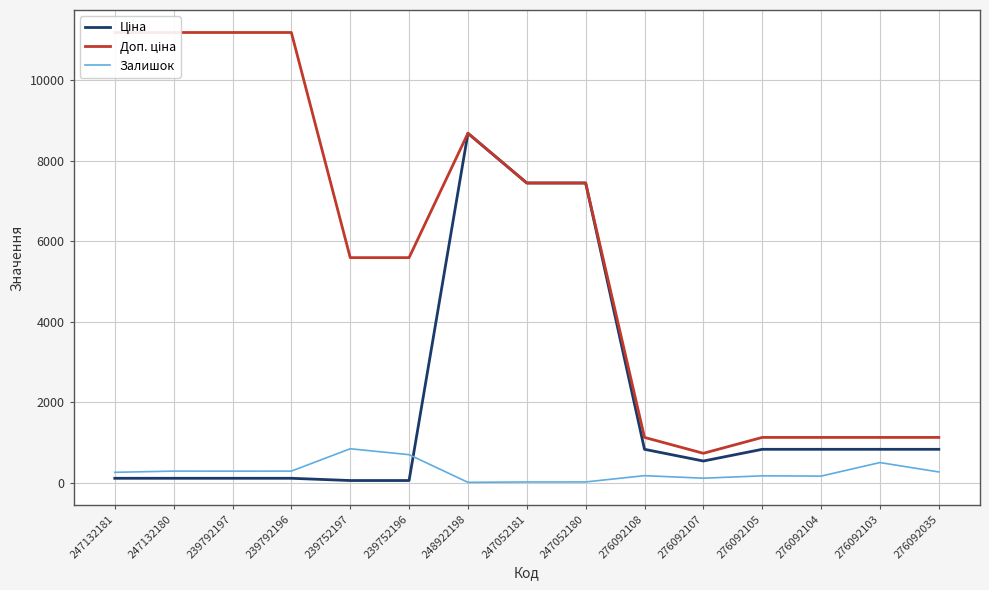

What is the average value of the Залишок series?

275.0